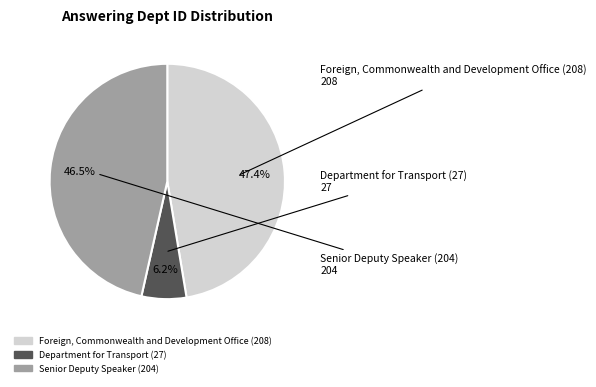

What percentage do Senior Deputy Speaker (204) and Foreign, Commonwealth and Development Office (208) together represent?

93.8%